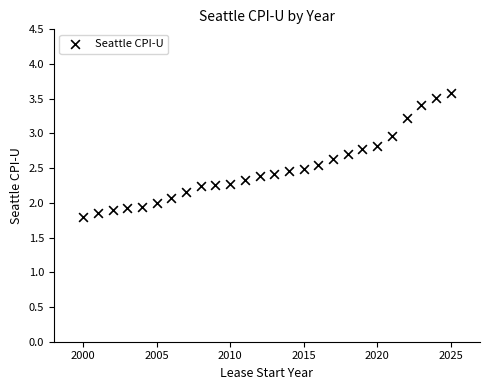

What is the range of X values (max minus min)?

25.0